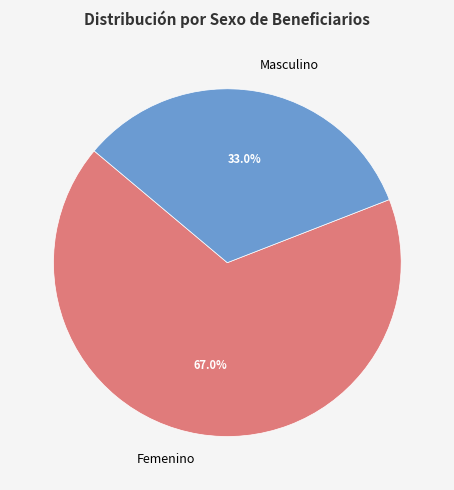

Does any single category account for the majority?

Yes